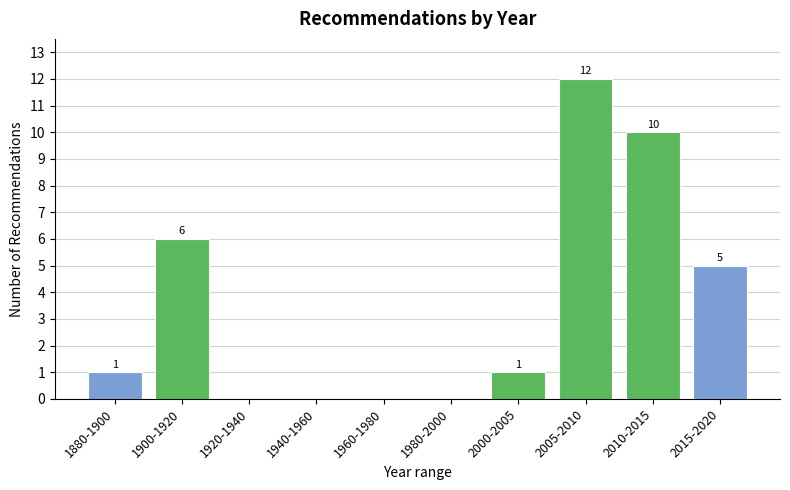

Reading right to left, list all the values displayed in this chart.

2015-2020=5	2010-2015=10	2005-2010=12	2000-2005=1	1980-2000=0	1960-1980=0	1940-1960=0	1920-1940=0	1900-1920=6	1880-1900=1